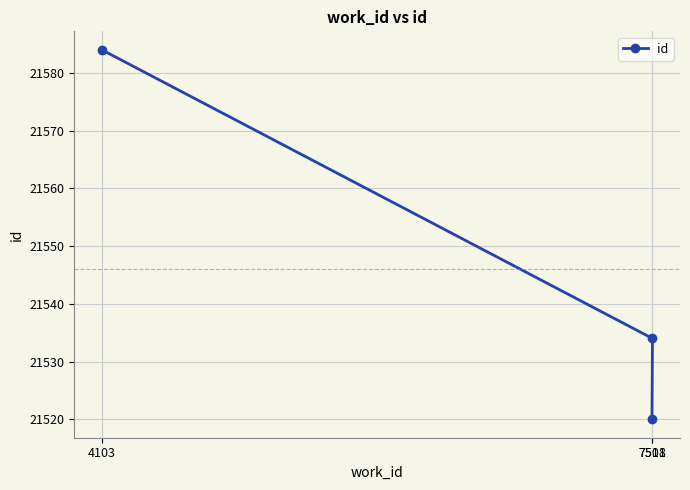

Where does the data first go above 21534?

4103